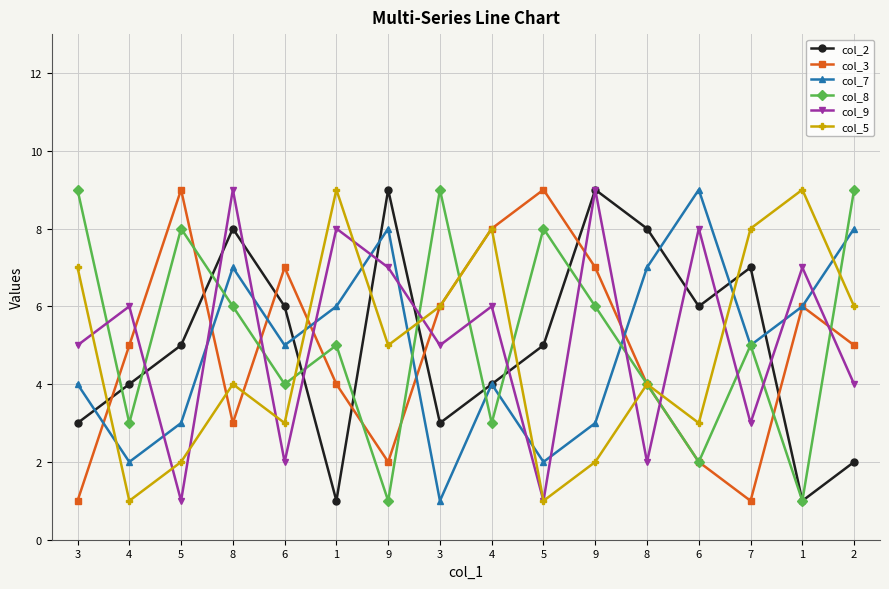

Reading left to right, transcribe all the data shown in this chart.

col_2: 3=3	4=4	5=5	8=8	6=6	1=1	9=9	3=3	4=4	5=5	9=9	8=8	6=6	7=7	1=1	2=2
col_3: 3=1	4=5	5=9	8=3	6=7	1=4	9=2	3=6	4=8	5=9	9=7	8=4	6=2	7=1	1=6	2=5
col_7: 3=4	4=2	5=3	8=7	6=5	1=6	9=8	3=1	4=4	5=2	9=3	8=7	6=9	7=5	1=6	2=8
col_8: 3=9	4=3	5=8	8=6	6=4	1=5	9=1	3=9	4=3	5=8	9=6	8=4	6=2	7=5	1=1	2=9
col_9: 3=5	4=6	5=1	8=9	6=2	1=8	9=7	3=5	4=6	5=1	9=9	8=2	6=8	7=3	1=7	2=4
col_5: 3=7	4=1	5=2	8=4	6=3	1=9	9=5	3=6	4=8	5=1	9=2	8=4	6=3	7=8	1=9	2=6